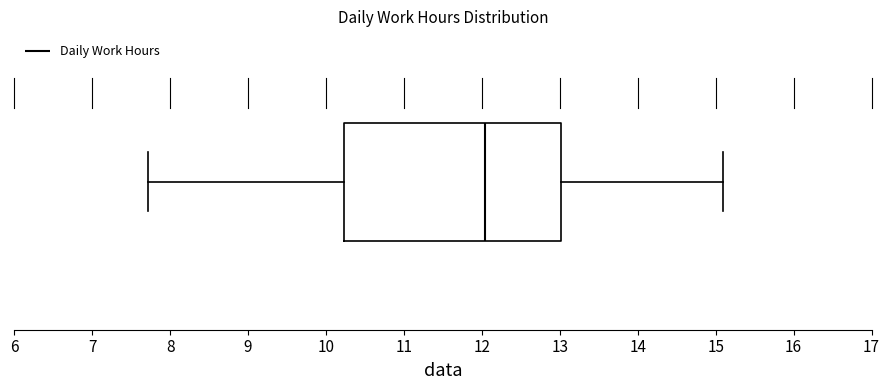

Read this box plot against the x-axis: the position of the median line, the range covered by the box, and the ends of both whiskers. The values are not printed on the chart, so give them approximately, as read against the axis.

median 12.0, box 10.2 to 13.0, whiskers 7.7 to 15.1